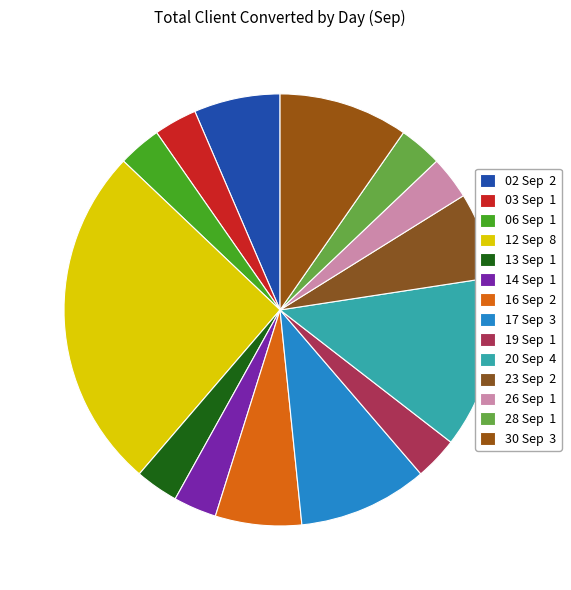

Which category has the biggest portion of the pie?

12 Sep